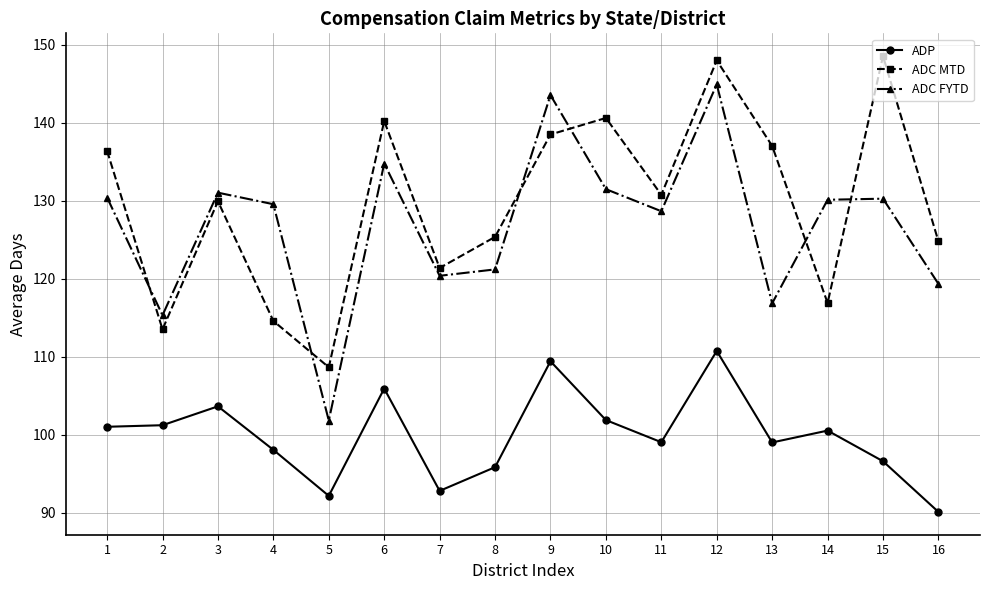

Rank the series at 8 from lowest to highest value.

ADP, ADC FYTD, ADC MTD